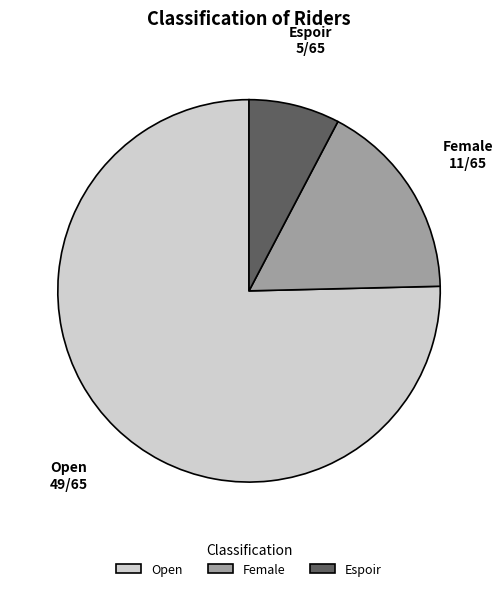

How many segments does this pie chart have?

3